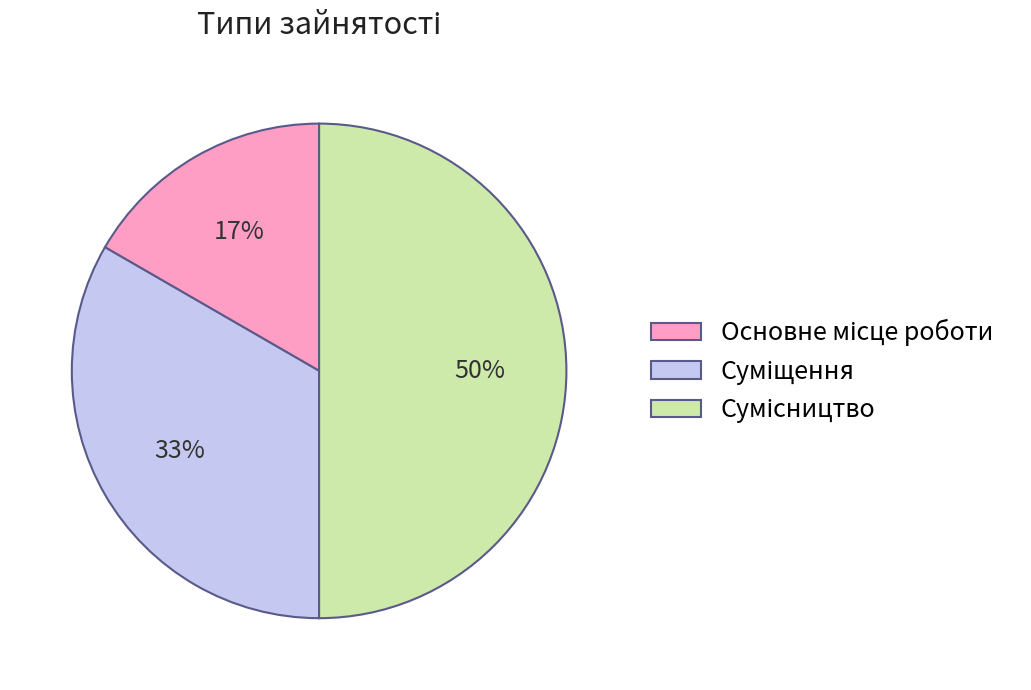

To the nearest percent, what is the average slice percentage?

33%